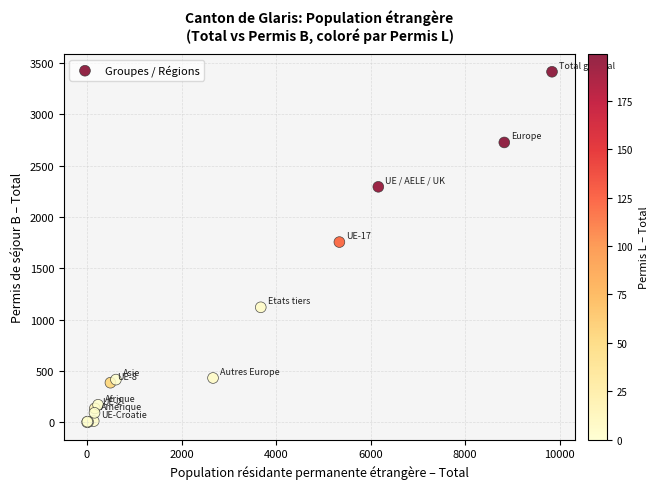

What Y value in the scatter plot is closest to 1707?

1755